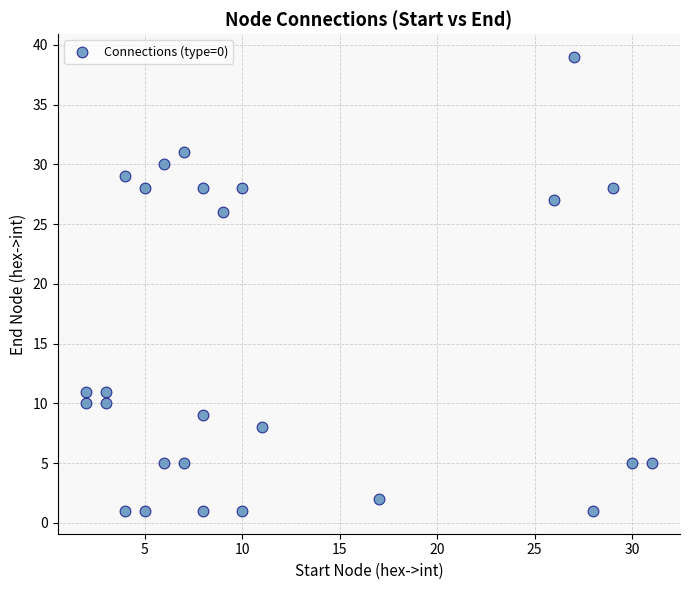

What Y value in the scatter plot is closest to 20?

26